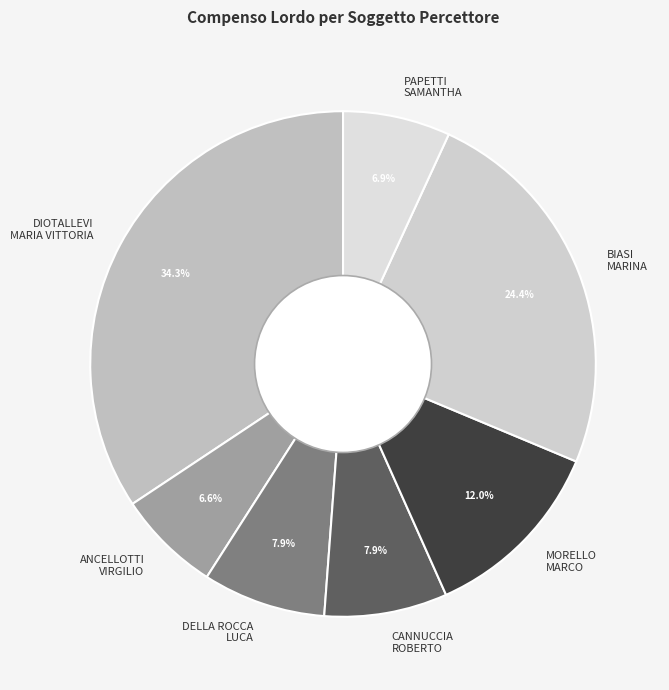

Is there any slice that represents more than half of the pie?

No